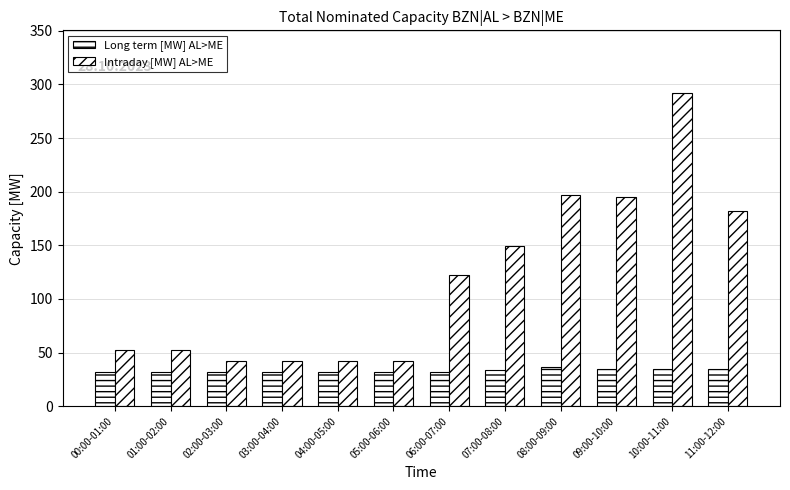

The value of Long term [MW] AL>ME at 07:00-08:00 is 7. True or false?

False